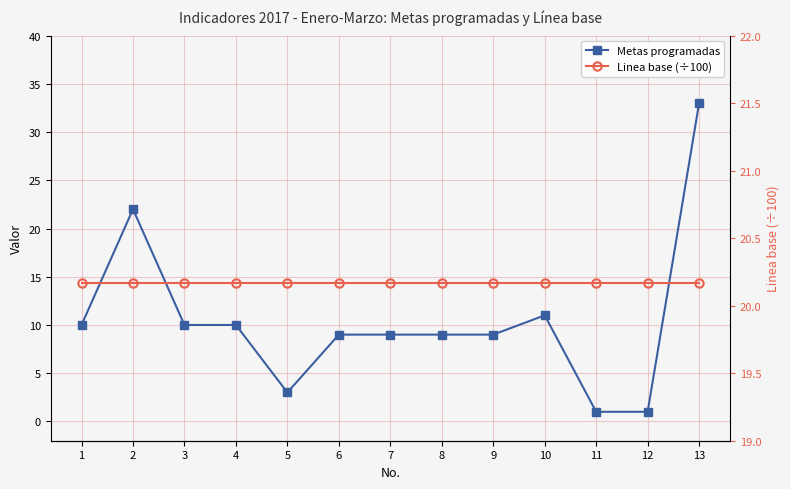

Reading left to right, extract all data points from this chart.

Metas programadas: 1=10.0	2=22.0	3=10.0	4=10.0	5=3.0	6=9.0	7=9.0	8=9.0	9=9.0	10=11.0	11=1.0	12=1.0	13=33.0
Linea base (÷100): 1=20.2	2=20.2	3=20.2	4=20.2	5=20.2	6=20.2	7=20.2	8=20.2	9=20.2	10=20.2	11=20.2	12=20.2	13=20.2